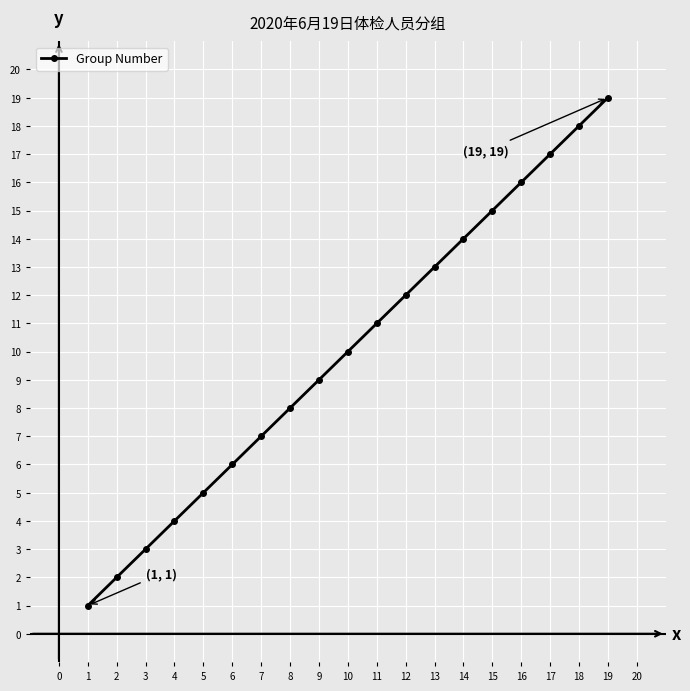

What is the change in value from 9 to 12?

+3